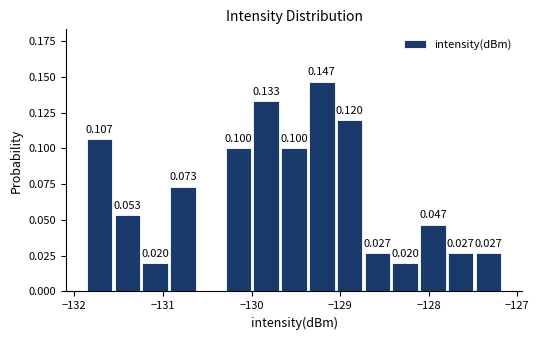

Around what value on the x-axis is the tallest bar? Give the approximate position of its centre, as read against the axis.

-129.2